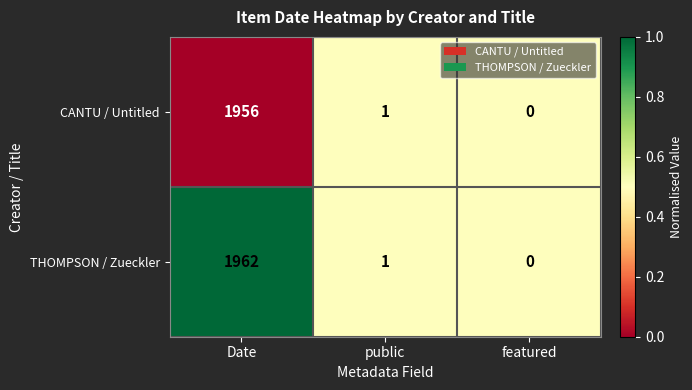

Which series has the largest range (max minus min)?

THOMPSON / Zueckler